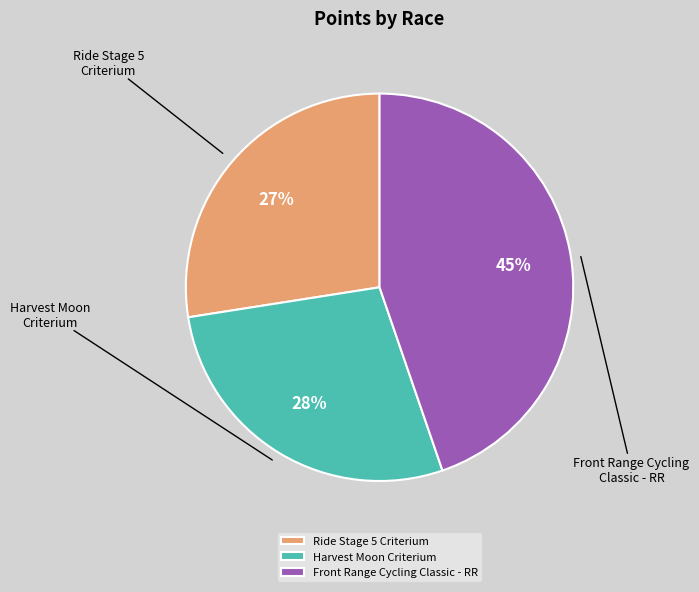

True or false: Front Range Cycling Classic - RR accounts for 45% of the total.

True